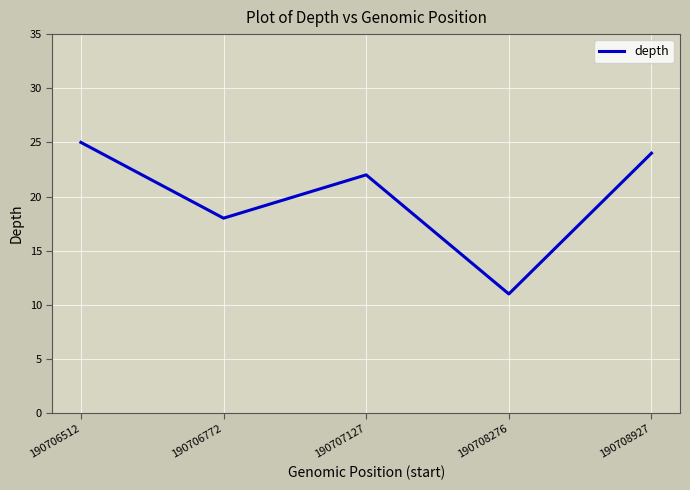

List the labels in order of value, smallest first.

190708276, 190706772, 190707127, 190708927, 190706512